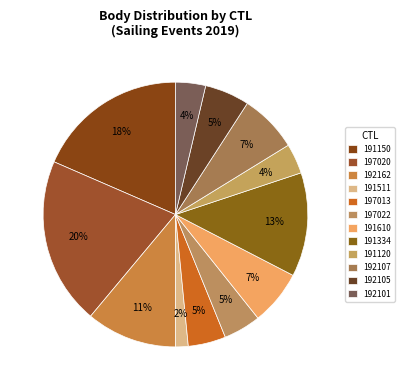

What is the change in value from 197020 to 191610?

-6274